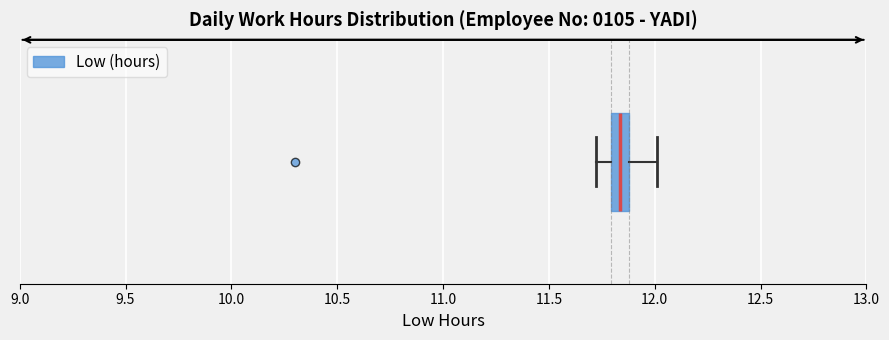

Read this box plot against the x-axis: the position of the median line, the range covered by the box, and the ends of both whiskers. The values are not printed on the chart, so give them approximately, as read against the axis.

median 11.85, box 11.80 to 11.90, whiskers 11.70 to 12.00